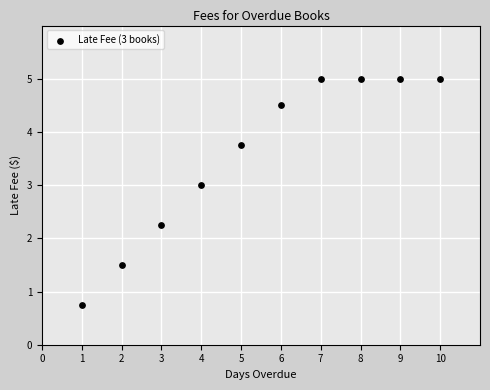

What is the range of X values (max minus min)?

9.0